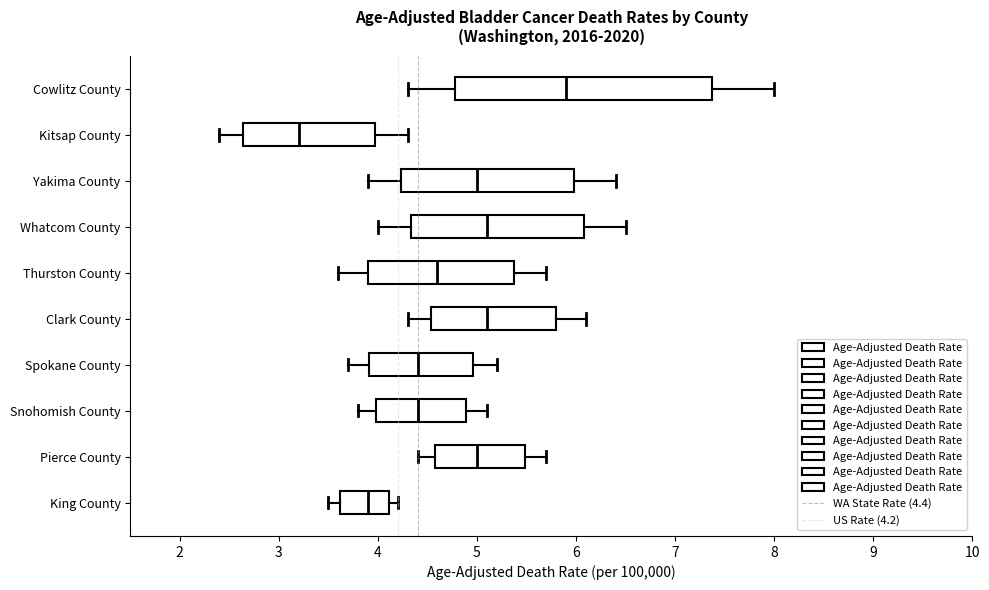

Which box is the widest, from its left edge to its right edge?

Cowlitz County